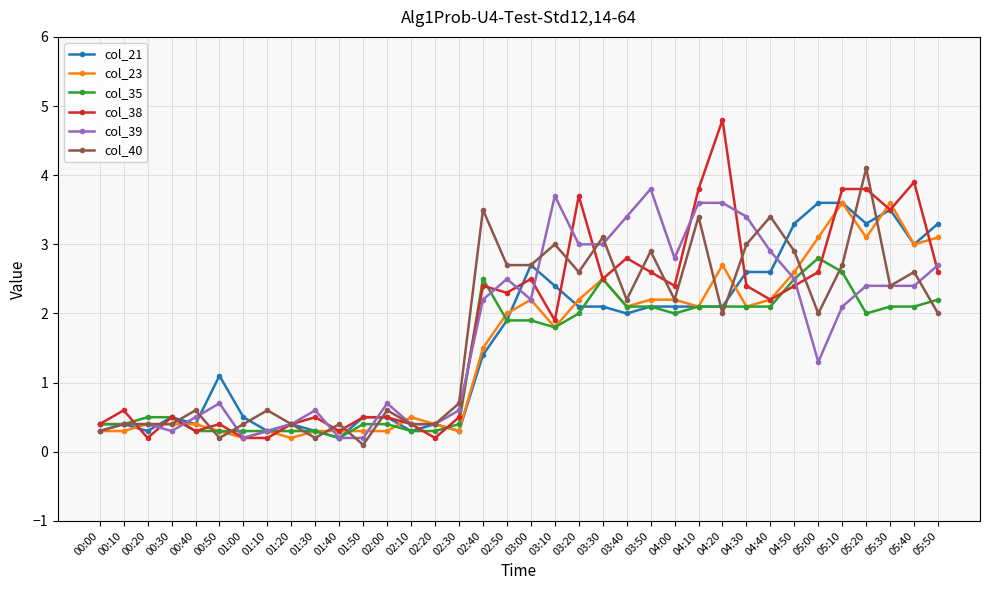

What is the highest value of the col_21 series?

3.6